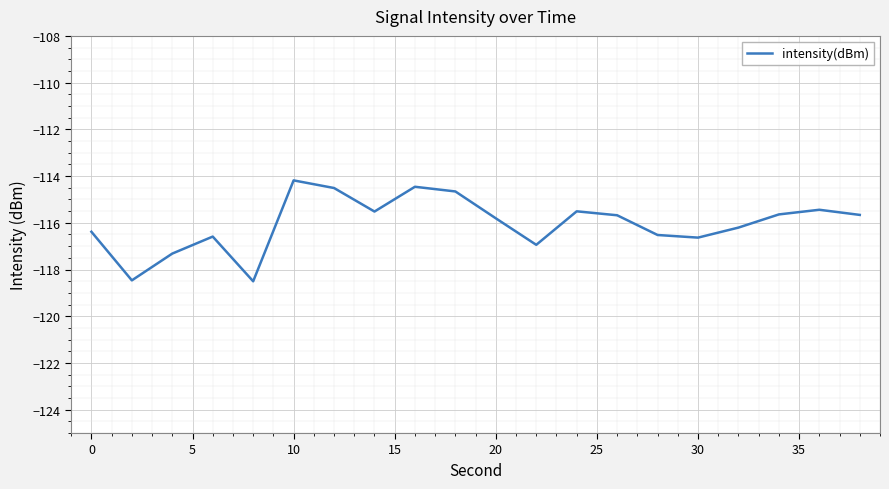

What is the difference between the maximum and minimum values?

4.3